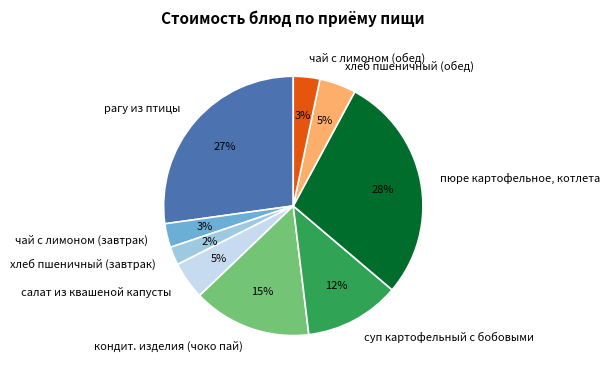

Count the number of slices in the pie.

9